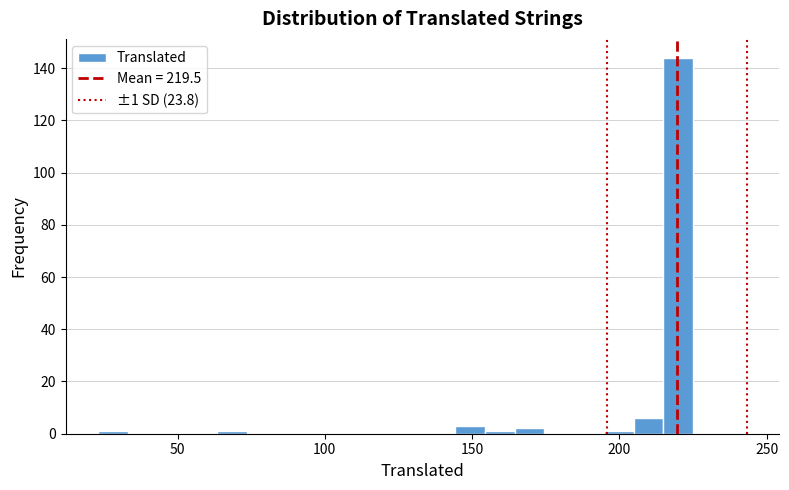

Read against the x-axis, roughly where is the centre of the tallest bar?

220